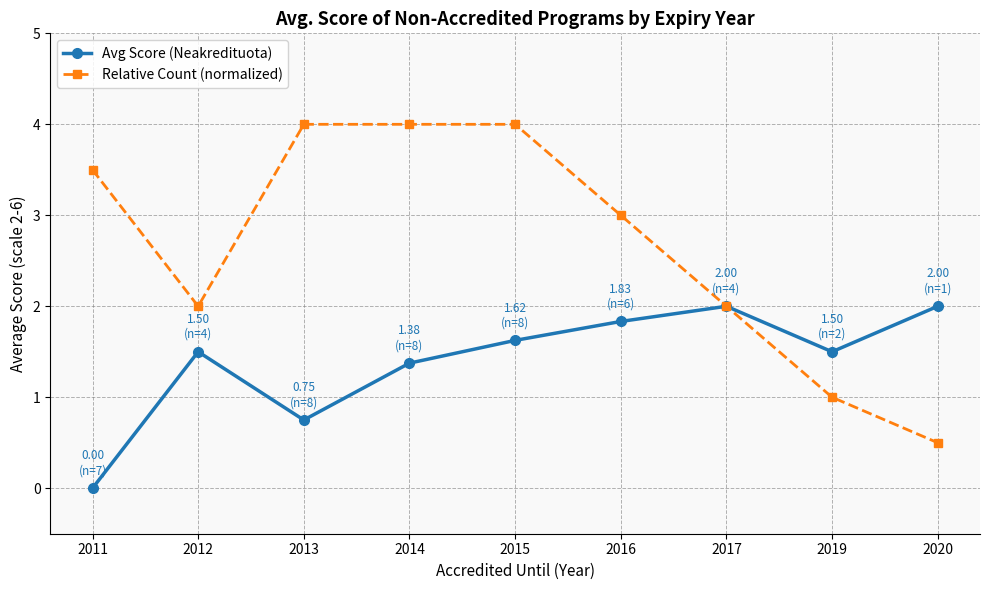

Which label corresponds to the smallest value in the chart?

2011